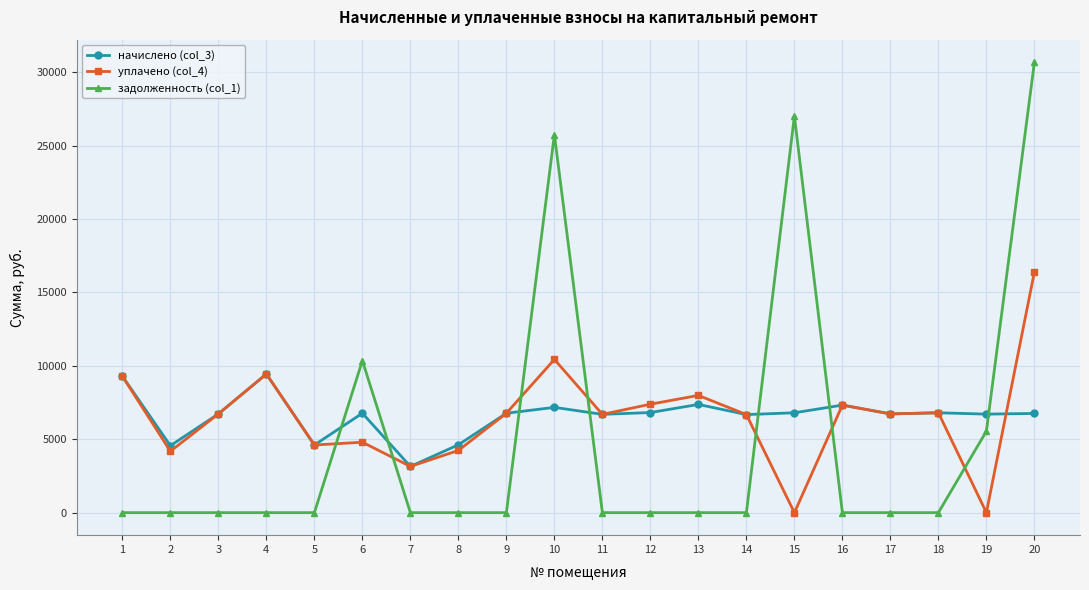

The value of задолженность (col_1) at 2 is -15887.1. True or false?

False